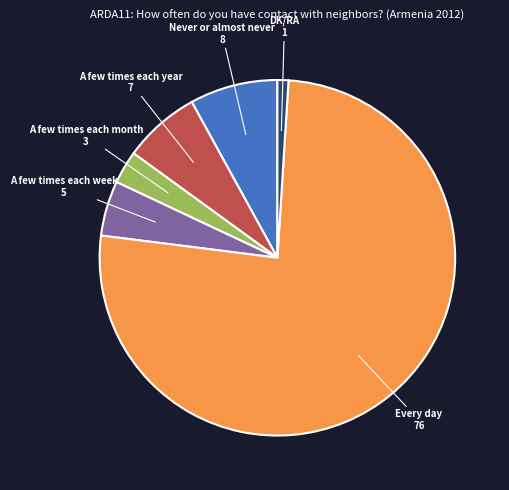

Is it true that A few times each year is 7% of the pie?

True